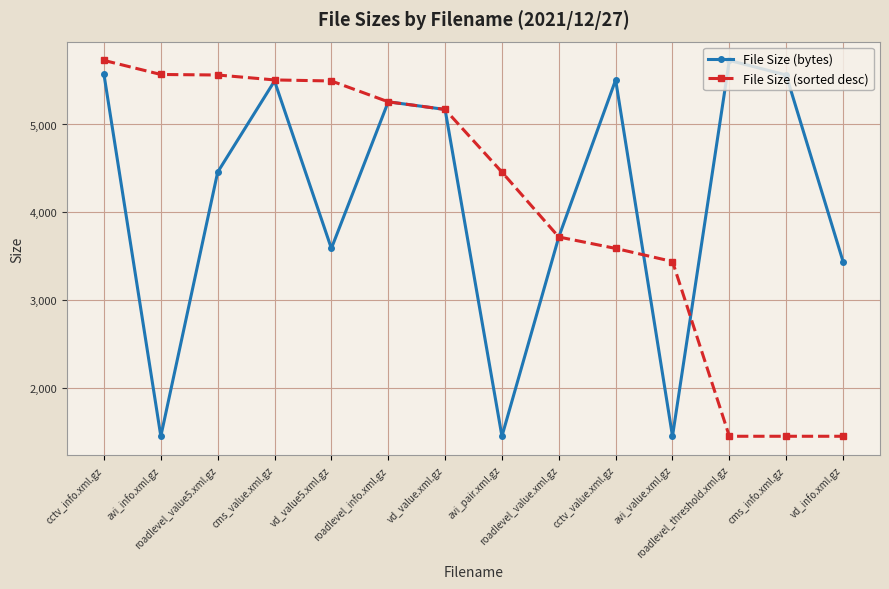

How many values in the File Size (bytes) series are below 5171?

7